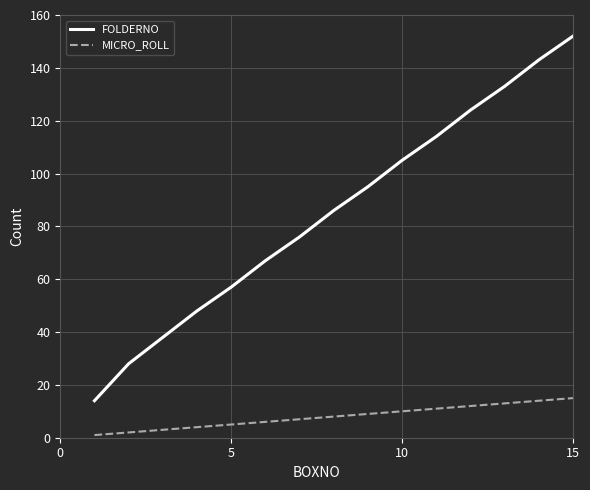

True or false: MICRO_ROLL and FOLDERNO cross at least once.

False